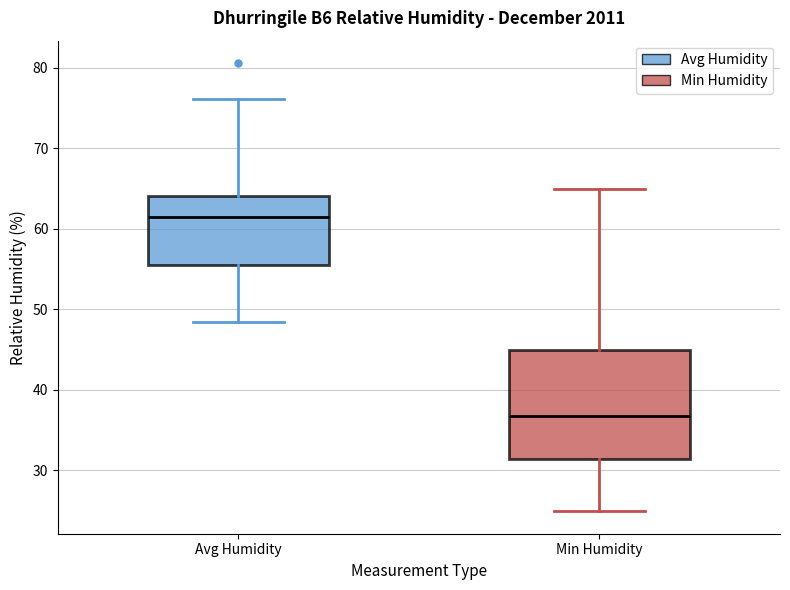

Which box's median line is the lowest?

Min Humidity